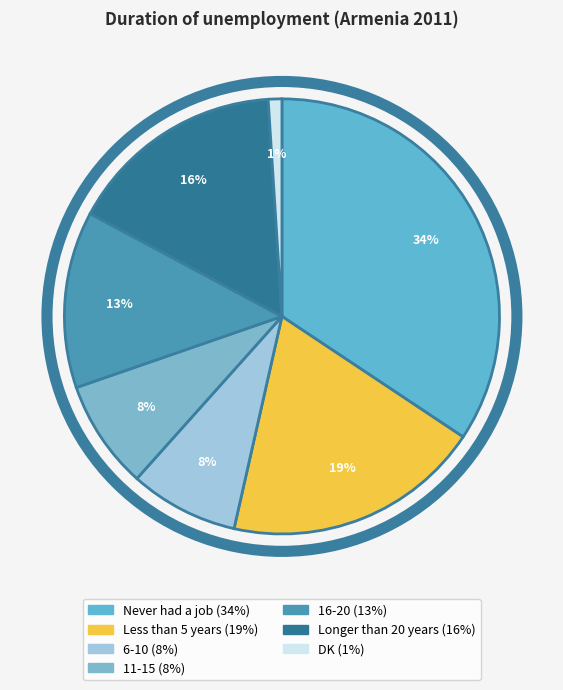

Which category has the biggest portion of the pie?

Never had a job